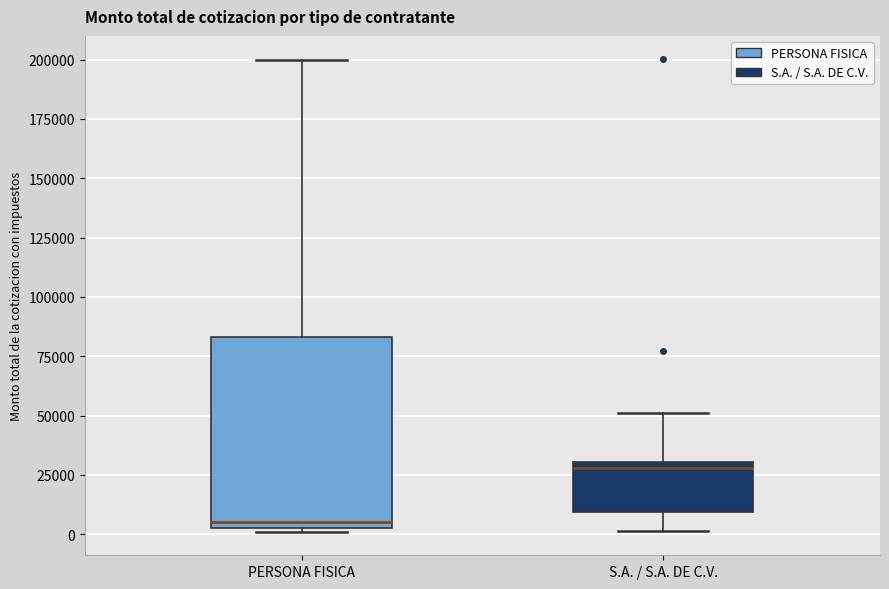

Reading left to right, read every box against the y-axis: the position of its median line, the range the box covers, and the ends of its whiskers. The values are not printed on the chart, so give them approximately, as read against the axis.

PERSONA FISICA: median 5000 (just above the box's lower edge), box 5000 to 85000, whiskers 0 to 200000
S.A. / S.A. DE C.V.: median 30000 (just below the box's upper edge), box 10000 to 30000, whiskers 0 to 50000